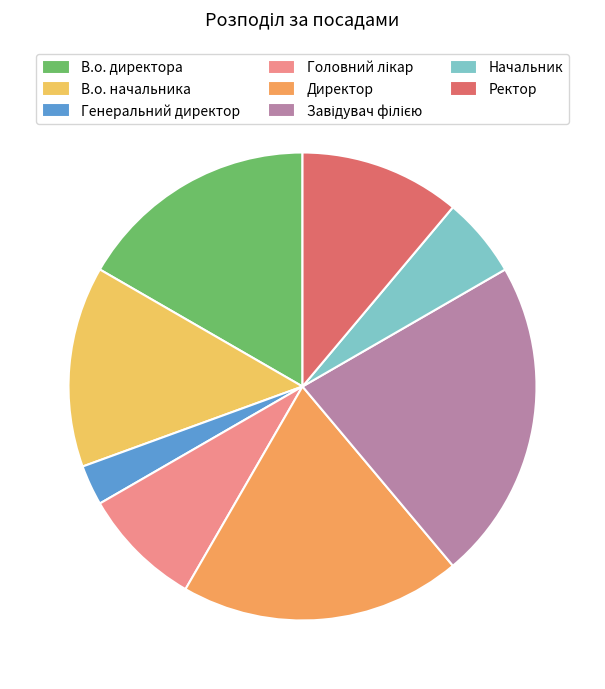

How many slices are in this pie chart?

8